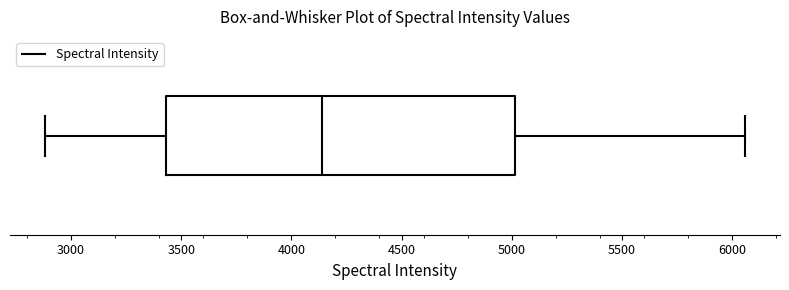

Read this box plot against the x-axis: the position of the median line, the range covered by the box, and the ends of both whiskers. The values are not printed on the chart, so give them approximately, as read against the axis.

median 4150, box 3450 to 5000, whiskers 2900 to 6050